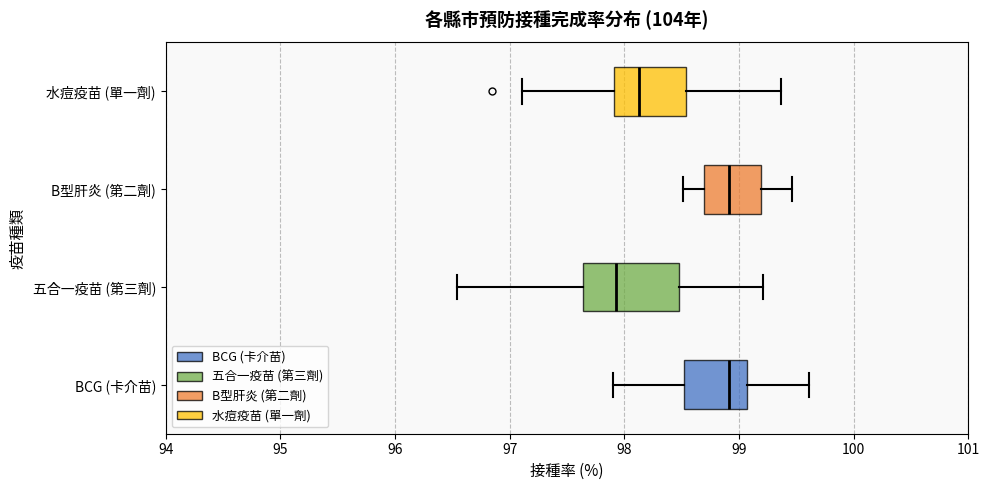

Which box's median line is the furthest to the left?

五合一疫苗 (第三劑)